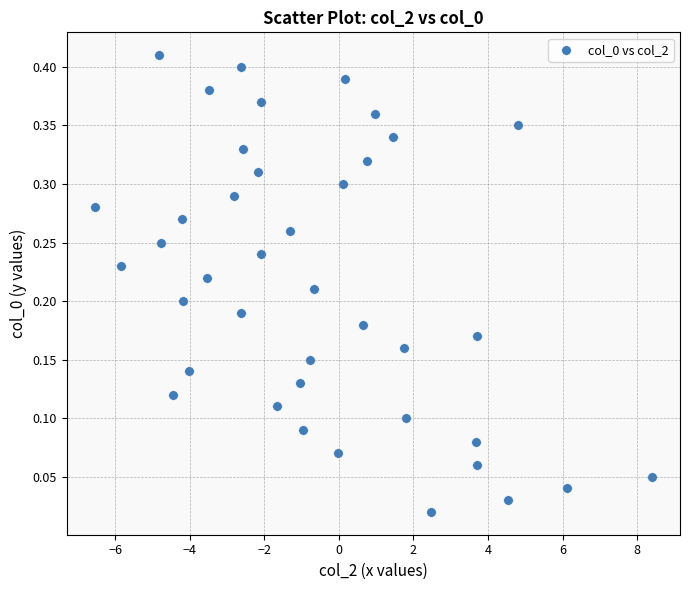

What is the range of X values (max minus min)?

14.9